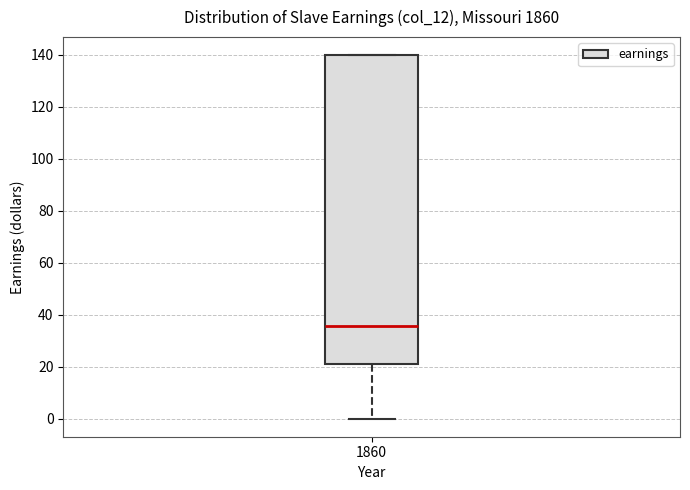

Transcribe this box plot: give where the median line is, the range the box spans, and where the two whiskers end, as read against the y-axis. The values are not printed on the chart, so give them approximately, as read against the axis.

median 36, box 20 to 140, whiskers 0 to 140